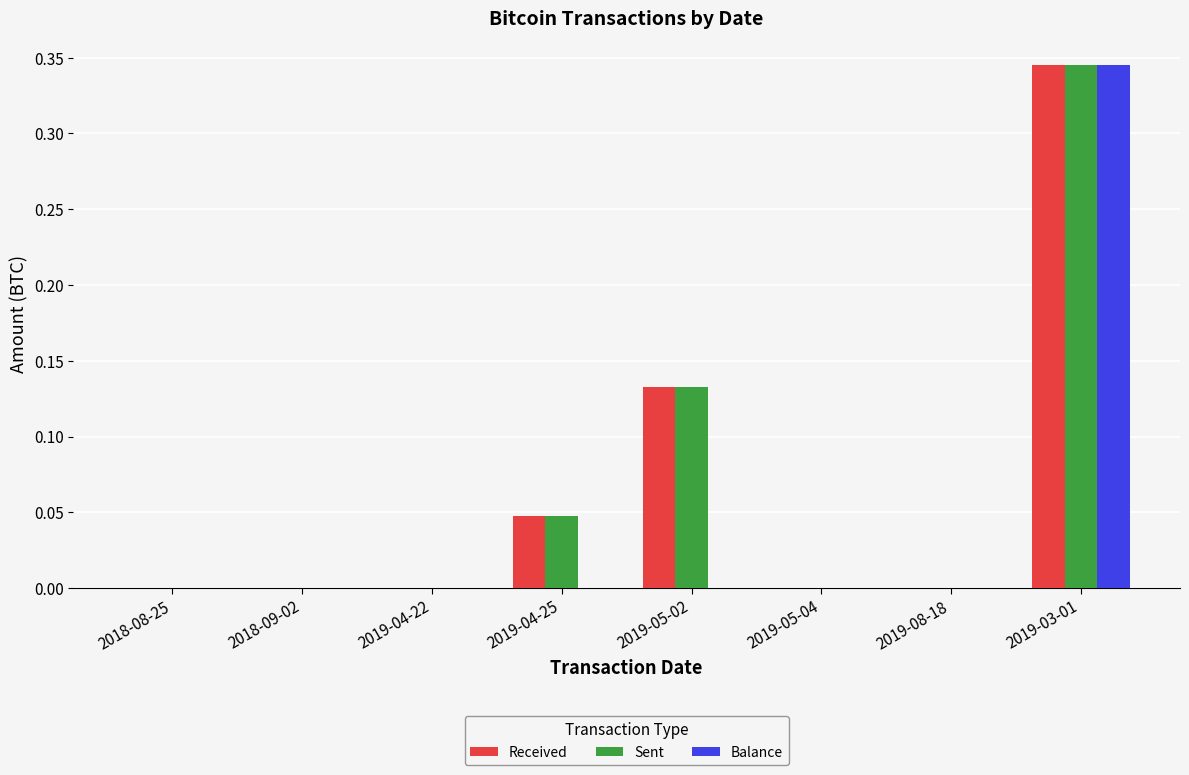

What are all the series names shown in the legend?

Received, Sent, Balance